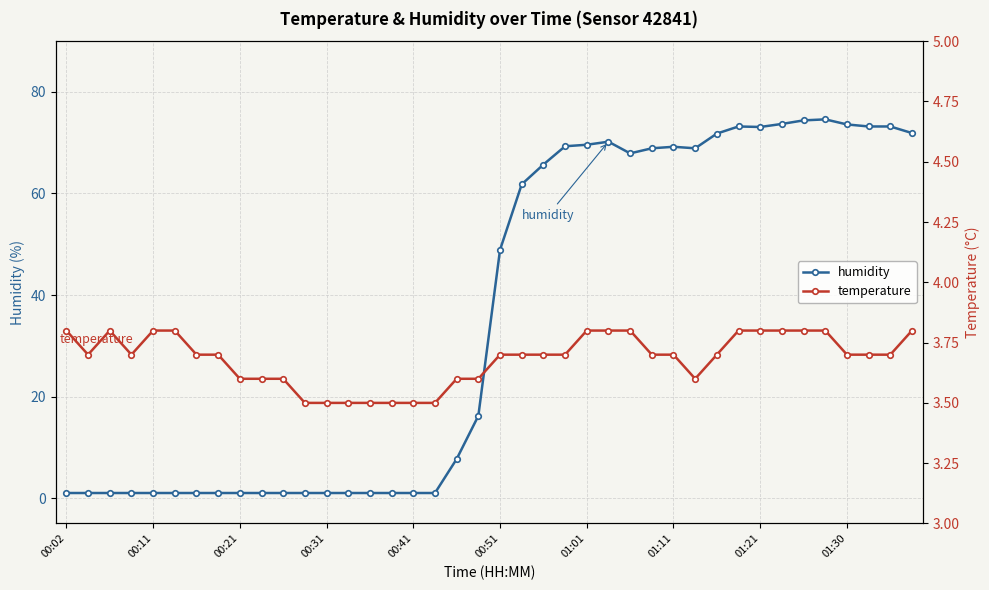

In temperature, how many points are lower than both neighbors (excluding endpoints)?

3